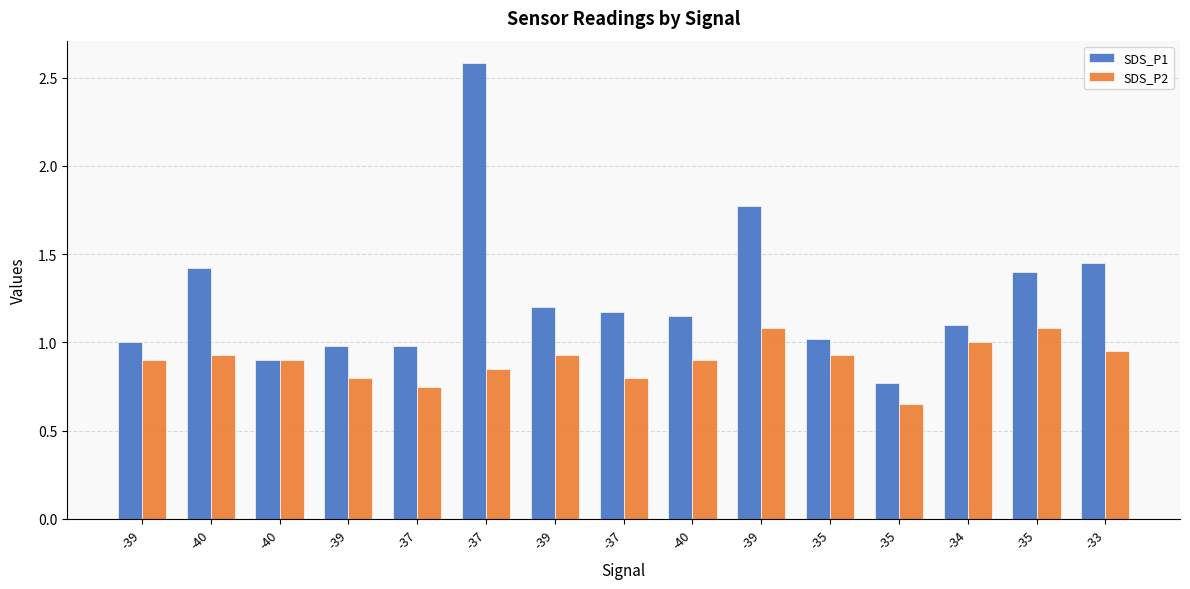

How many bars are there in each group?

2